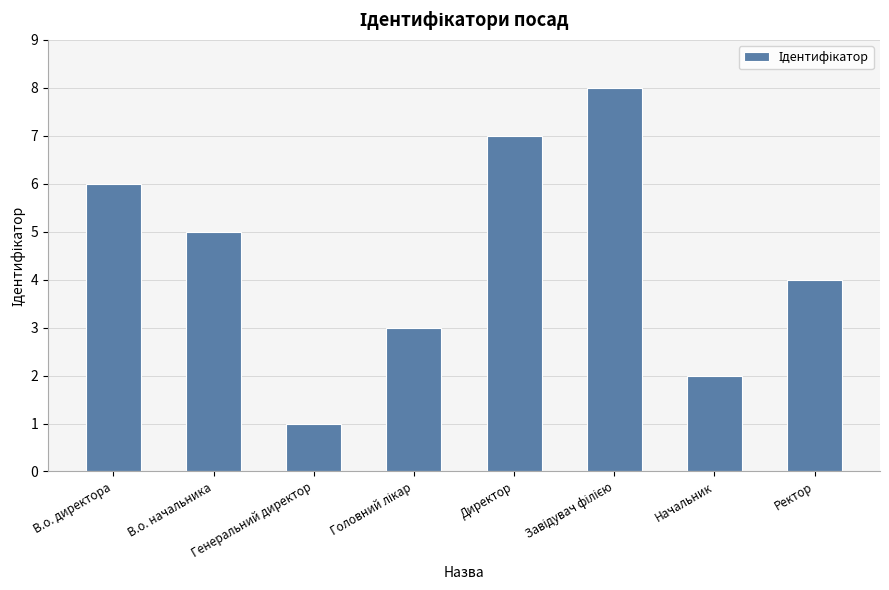

What is the sum of all values?

36